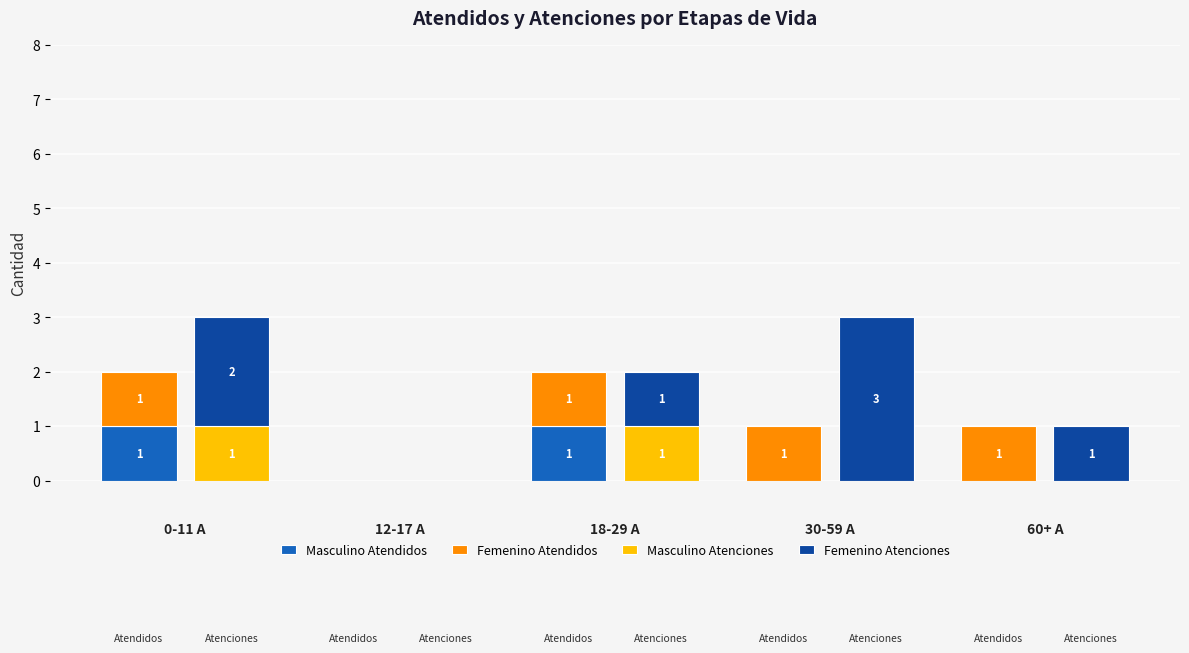

Reading left to right, transcribe all the data shown in this chart.

Q1 M: 1	0	1	0	0
Q1 F: 1	0	1	1	1
Q2 M : 1	0	1	0	0
Q2 F : 2	0	1	3	1